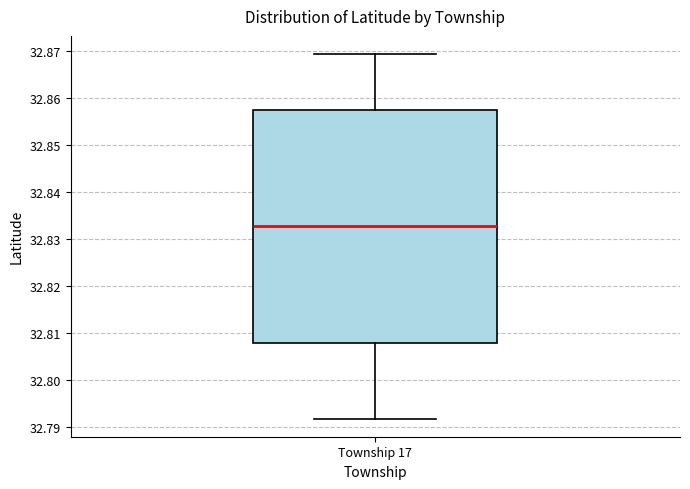

Transcribe this box plot: give where the median line is, the range the box spans, and where the two whiskers end, as read against the y-axis. The values are not printed on the chart, so give them approximately, as read against the axis.

median 32.833, box 32.808 to 32.857, whiskers 32.792 to 32.869